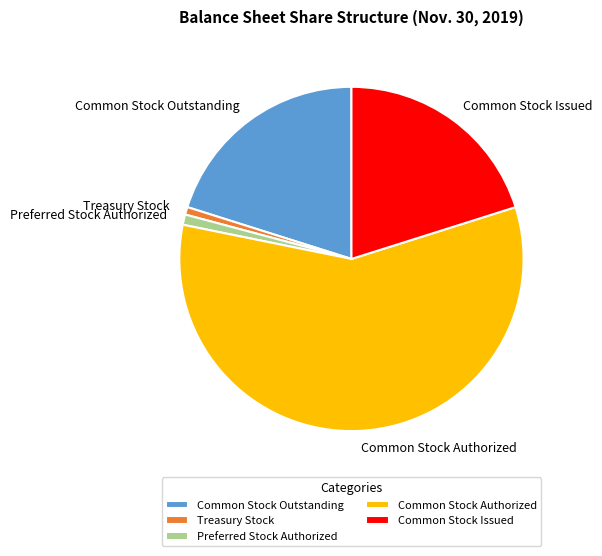

Do Treasury Stock and Common Stock Authorized together represent more than half of the pie?

Yes